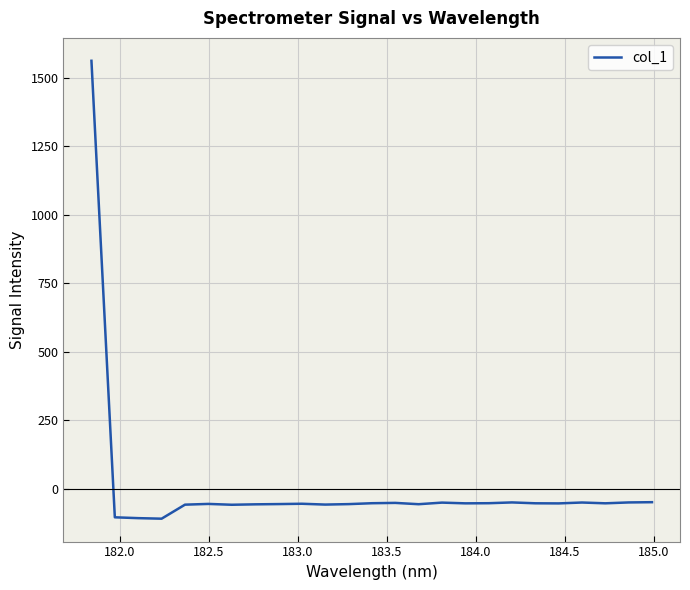

True or false: the data has more than 2 interior local peaks.

True